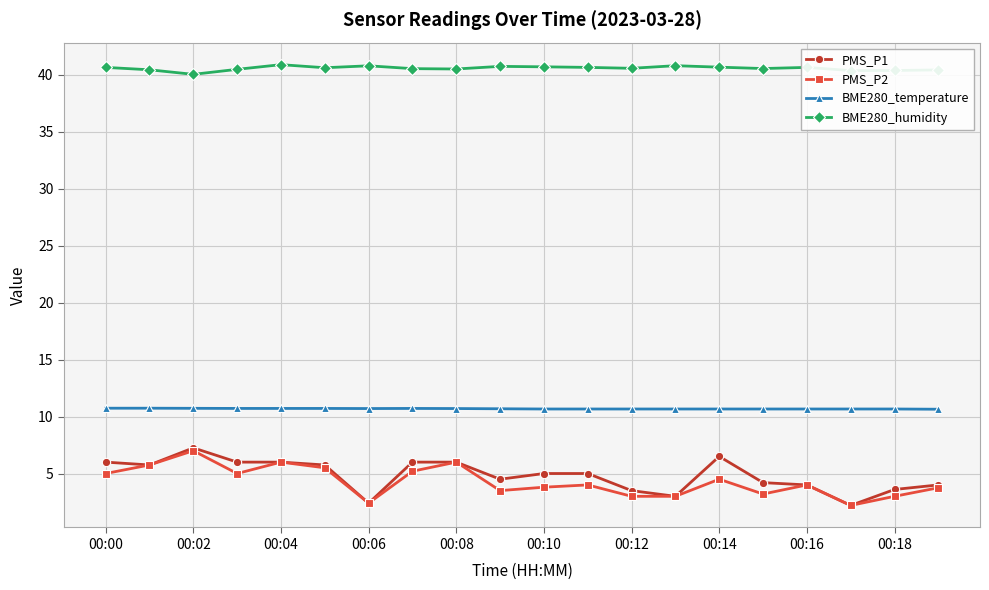

True or false: PMS_P1 and BME280_temperature intersect in this chart.

False